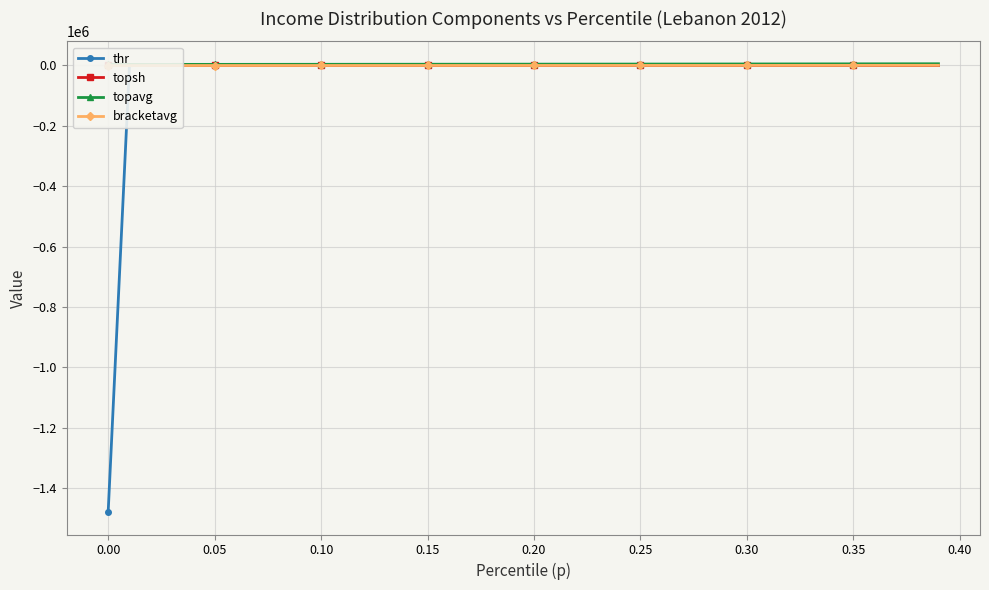

True or false: thr and bracketavg cross at least once.

False